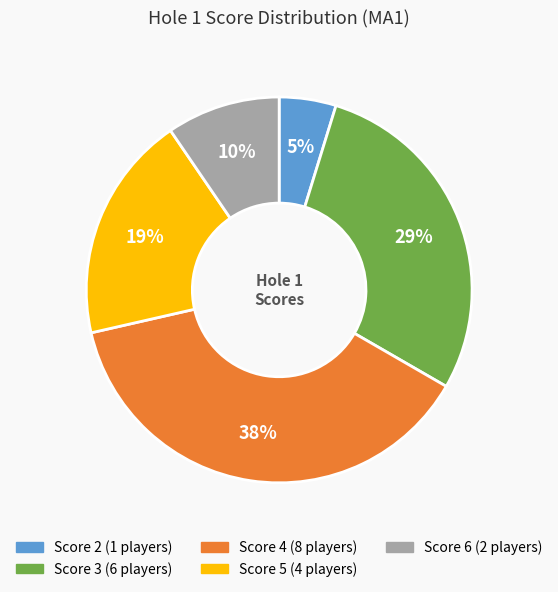

To the nearest percent, what is the difference between the largest and smallest slice percentages?

33%